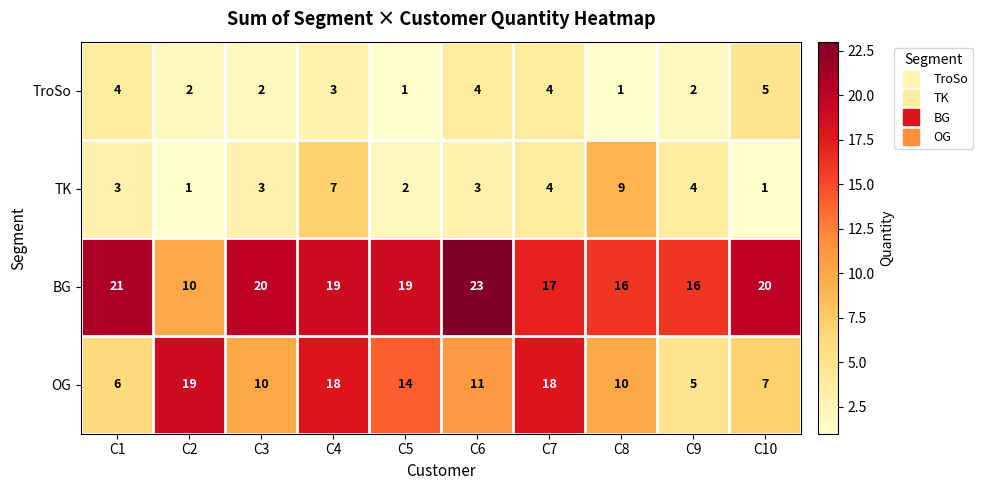

How many series are shown in this chart?

4